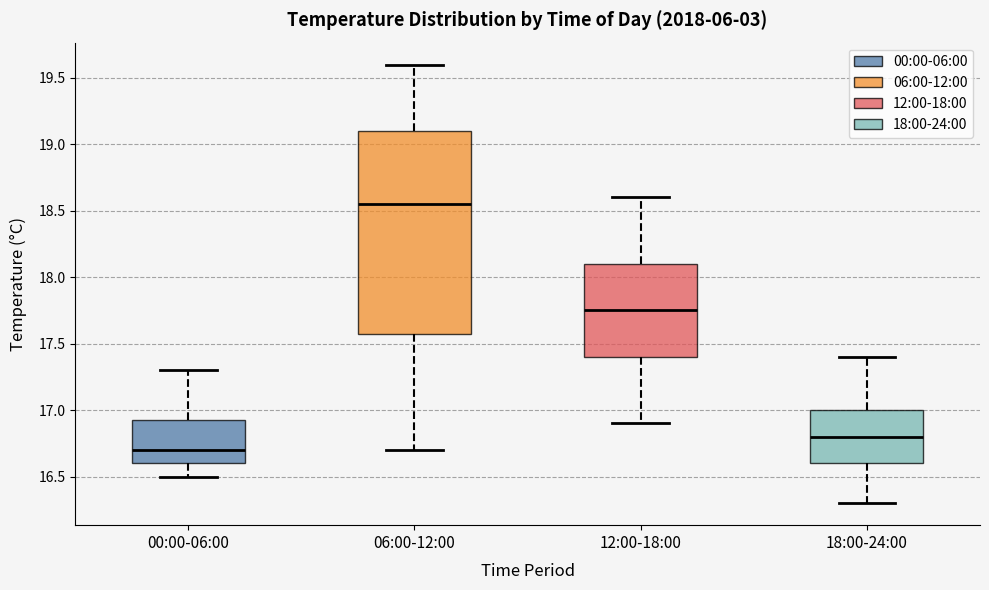

Reading left to right, read every box against the y-axis: the position of its median line, the range the box covers, and the ends of its whiskers. The values are not printed on the chart, so give them approximately, as read against the axis.

00:00-06:00: median 16.70, box 16.60 to 16.95, whiskers 16.50 to 17.30
06:00-12:00: median 18.55, box 17.60 to 19.10, whiskers 16.70 to 19.60
12:00-18:00: median 17.75, box 17.40 to 18.10, whiskers 16.90 to 18.60
18:00-24:00: median 16.80, box 16.60 to 17.00, whiskers 16.30 to 17.40